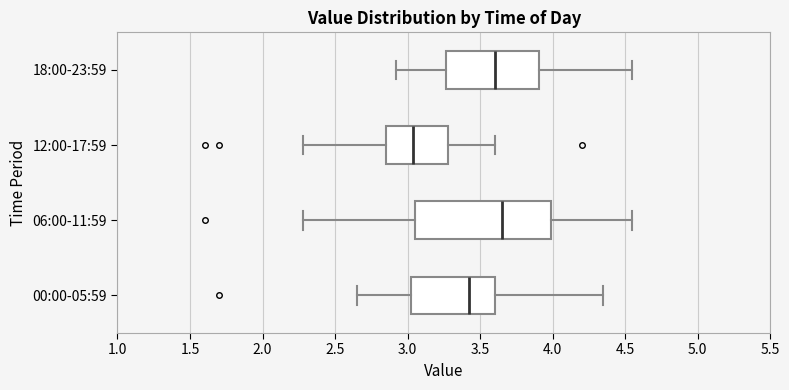

Which box has the furthest to the right median line?

06:00-11:59